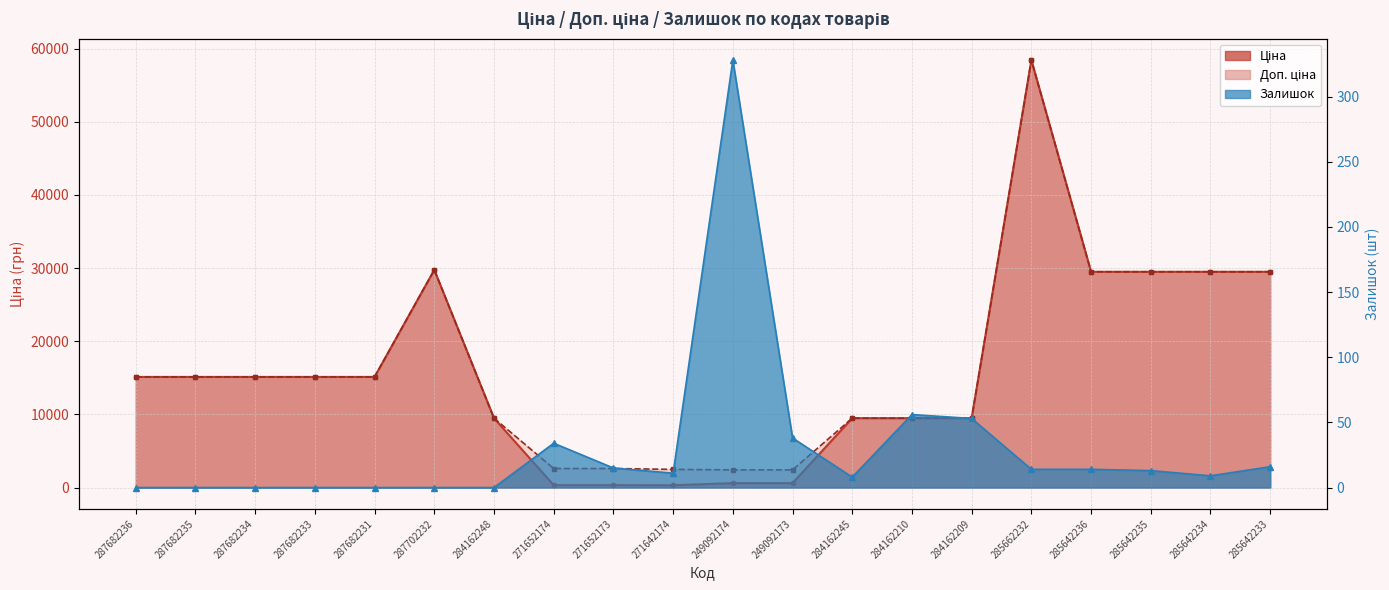

True or false: Доп. ціна and Ціна intersect in this chart.

False